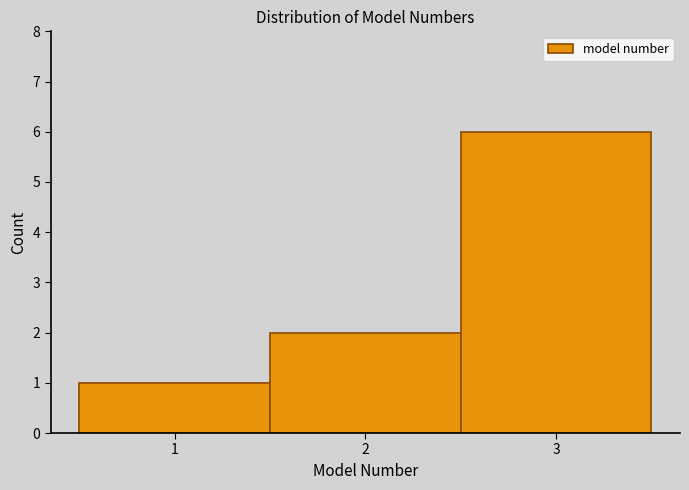

Reading left to right, list every bar in this chart as the range it spans on the x-axis followed by its height. The values are not printed on the chart, so give them approximately, as read against the axis.

0.5 to 1.5: 1
1.5 to 2.5: 2
2.5 to 3.5: 6